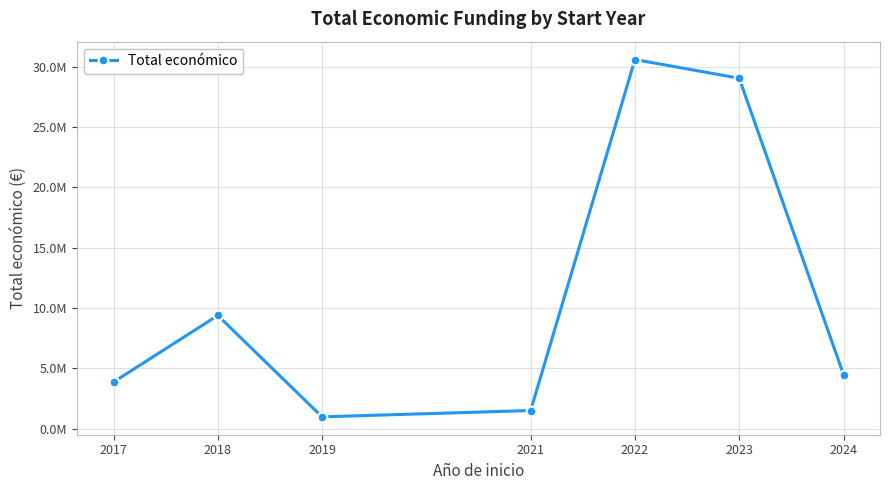

Rank the categories by value from highest to lowest.

2022, 2023, 2018, 2024, 2017, 2021, 2019